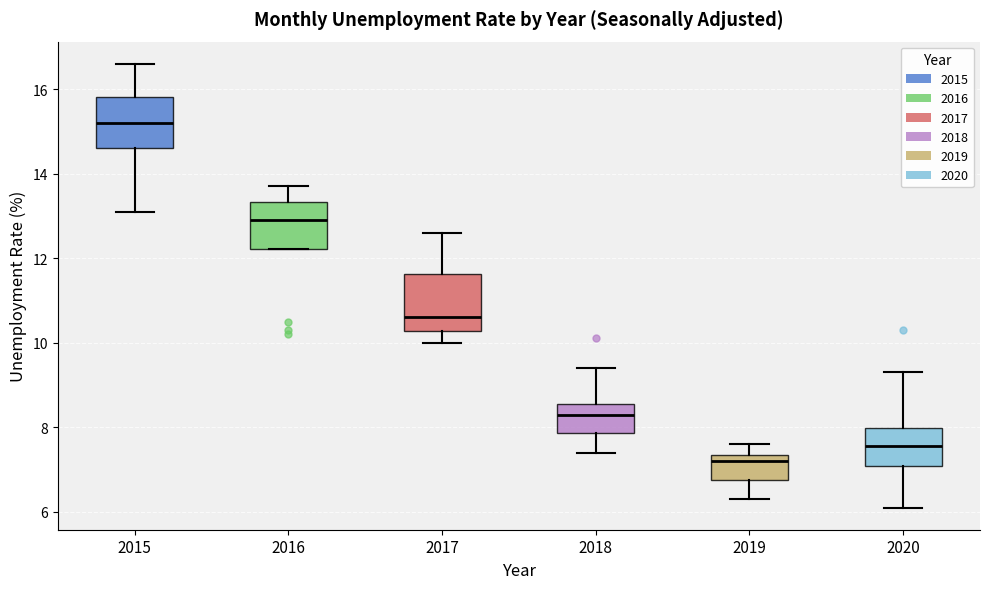

Which box has the highest median line?

2015